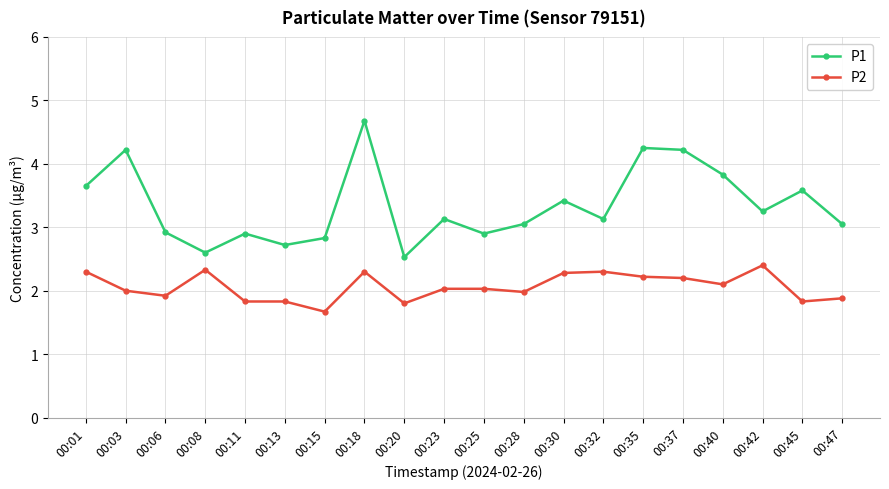

Is it true that P1 equals 2.8 at 00:15?

True